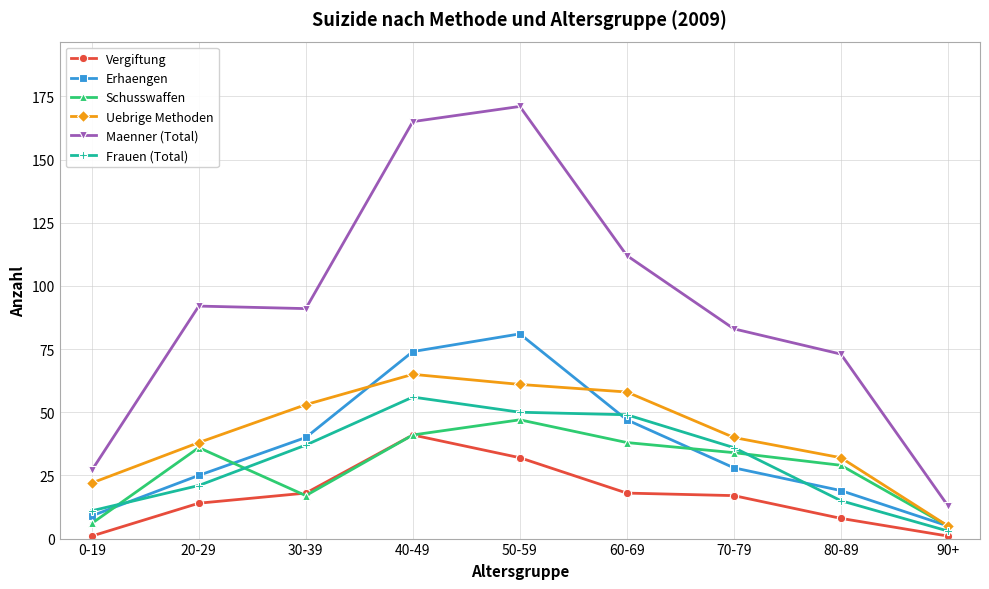

The value of Frauen (Total) at 50-59 is 84. True or false?

False